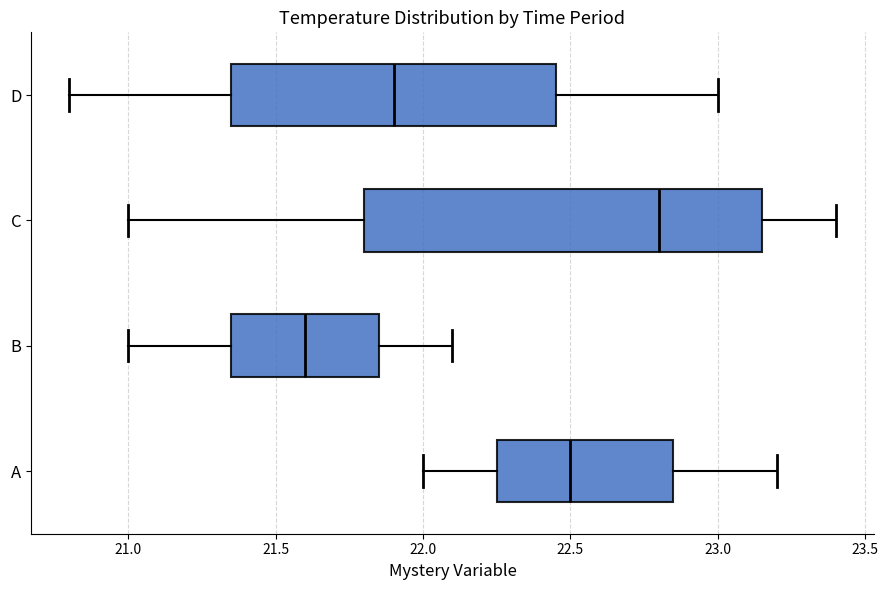

Which box has the furthest to the right median line?

C